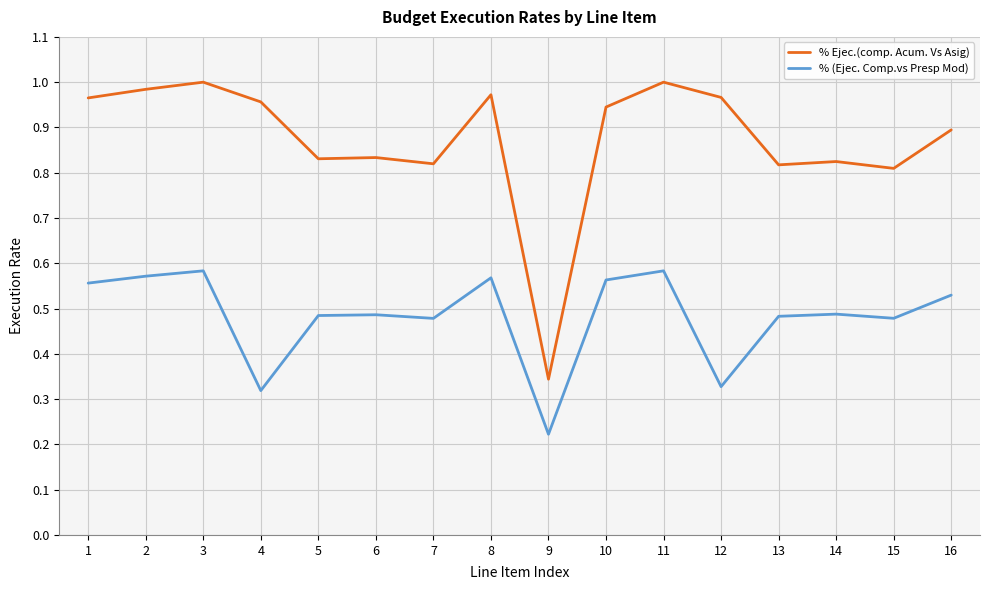

What is the difference between the maximum and minimum values in the % (Ejec. Comp.vs Presp Mod) series?

0.4